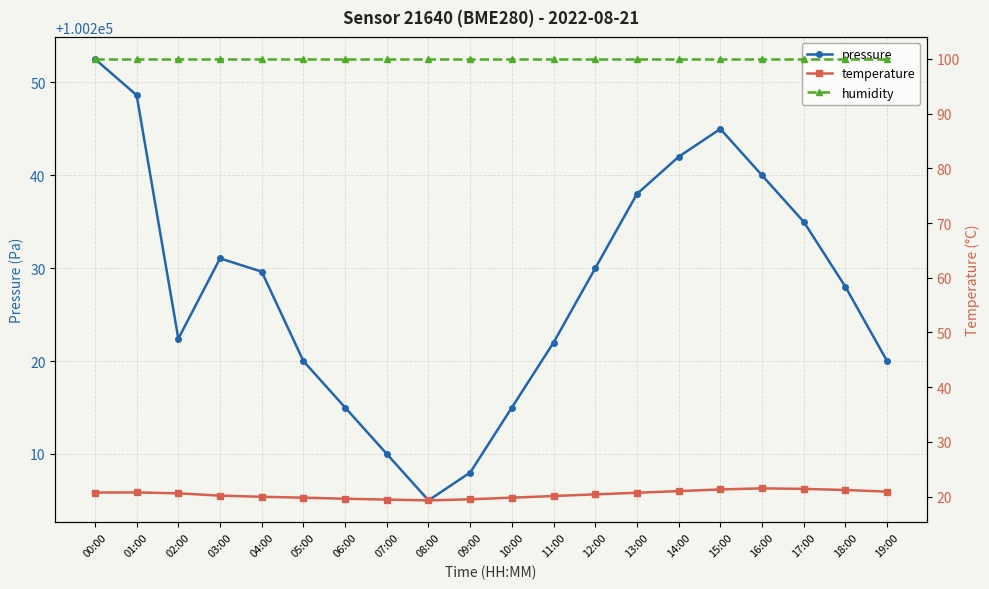

Reading left to right, list all the values displayed in this chart.

pressure: 100252.5	100248.6	100222.4	100231.1	100229.6	100220.0	100215.0	100210.0	100205.0	100208.0	100215.0	100222.0	100230.0	100238.0	100242.0	100245.0	100240.0	100235.0	100228.0	100220.0
temperature: 20.7	20.8	20.6	20.2	20.0	19.8	19.6	19.4	19.3	19.5	19.8	20.1	20.4	20.7	21.0	21.3	21.5	21.4	21.2	20.9
humidity: 100.0	100.0	100.0	100.0	100.0	100.0	100.0	100.0	100.0	100.0	100.0	100.0	100.0	100.0	100.0	100.0	100.0	100.0	100.0	100.0